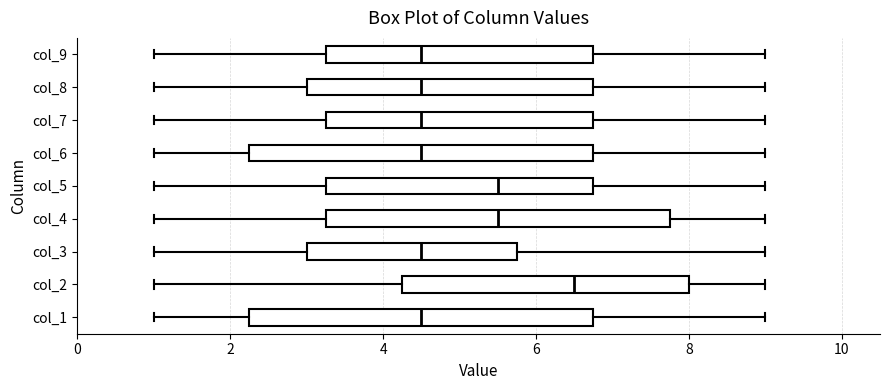

Reading bottom to top, transcribe this box plot: for each box, give where its median line is, the range the box spans, and where its two whiskers end, as read against the x-axis. The values are not printed on the chart, so give them approximately, as read against the axis.

col_1: median 4.6, box 2.2 to 6.8, whiskers 1.0 to 9.0
col_2: median 6.6, box 4.2 to 8.0, whiskers 1.0 to 9.0
col_3: median 4.6, box 3.0 to 5.8, whiskers 1.0 to 9.0
col_4: median 5.6, box 3.2 to 7.8, whiskers 1.0 to 9.0
col_5: median 5.6, box 3.2 to 6.8, whiskers 1.0 to 9.0
col_6: median 4.6, box 2.2 to 6.8, whiskers 1.0 to 9.0
col_7: median 4.6, box 3.2 to 6.8, whiskers 1.0 to 9.0
col_8: median 4.6, box 3.0 to 6.8, whiskers 1.0 to 9.0
col_9: median 4.6, box 3.2 to 6.8, whiskers 1.0 to 9.0